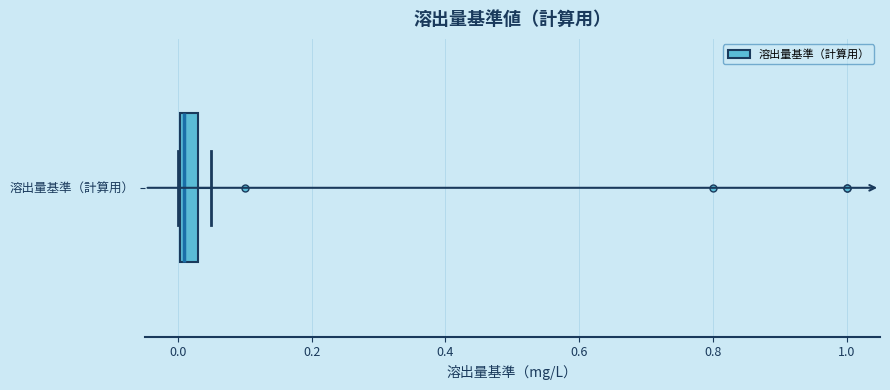

Where is the right edge of the box for 溶出量基準（計算用） on the x-axis? The values are not printed on the chart, so give them approximately, as read against the axis.

0.04